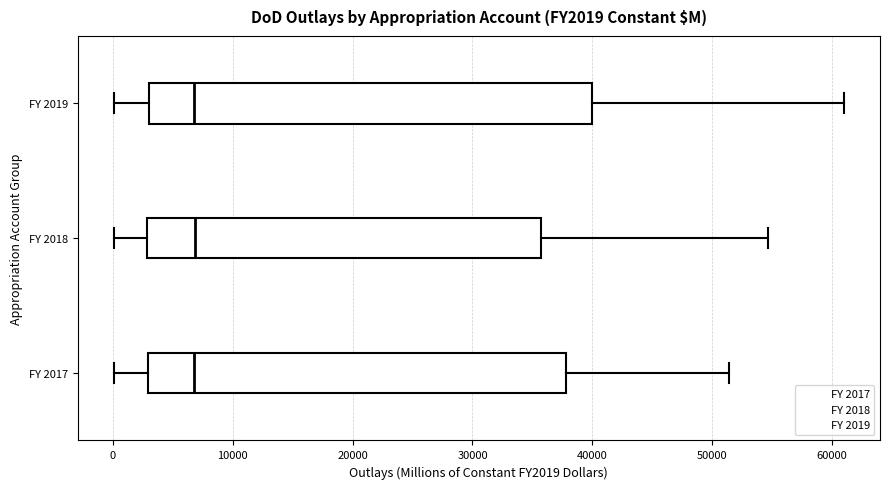

Reading bottom to top, transcribe this box plot: for each box, give where its median line is, the range the box spans, and where its two whiskers end, as read against the x-axis. The values are not printed on the chart, so give them approximately, as read against the axis.

FY 2017: median 7000, box 3000 to 38000, whiskers 0 to 51000
FY 2018: median 7000, box 3000 to 36000, whiskers 0 to 55000
FY 2019: median 7000, box 3000 to 40000, whiskers 0 to 61000